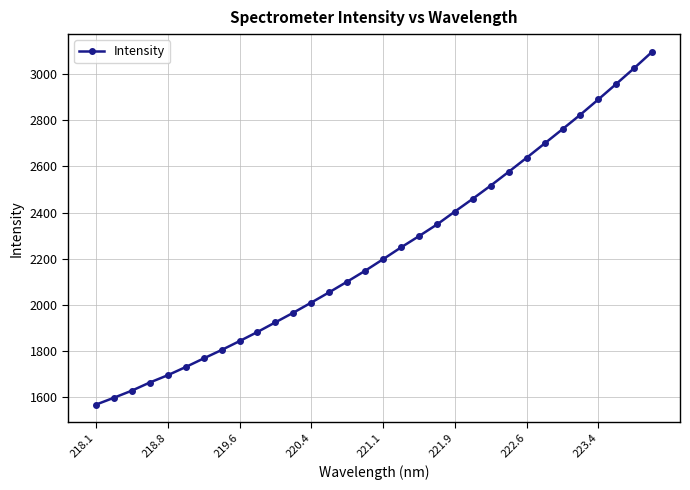

What is the value of the 28th point from the left?

2824.3